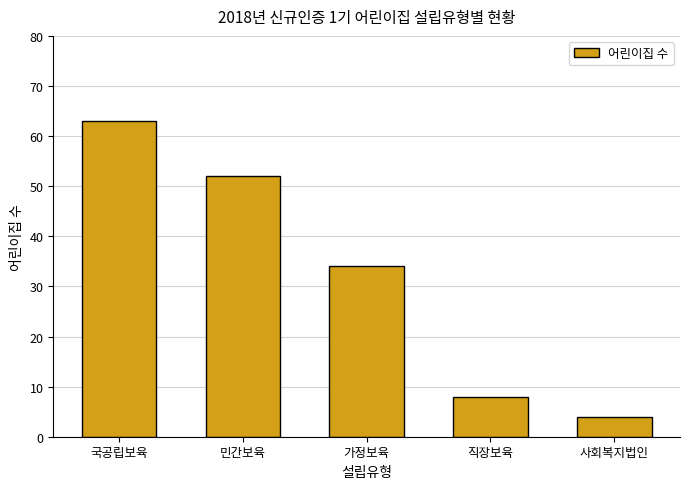

Reading left to right, what are all the values shown in this chart?

국공립보육=63	민간보육=52	가정보육=34	직장보육=8	사회복지법인=4